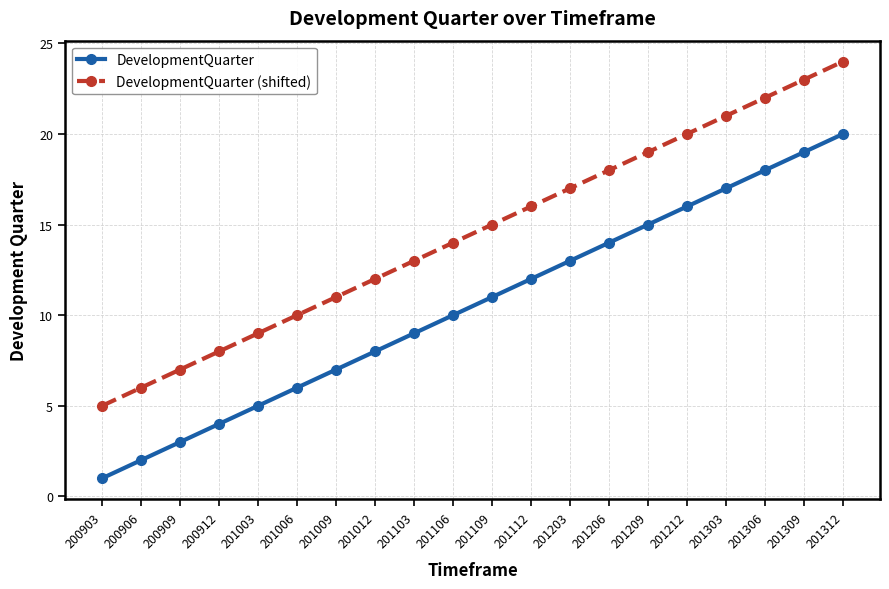

Rank the series at 200906 from highest to lowest value.

DevelopmentQuarter (shifted), DevelopmentQuarter